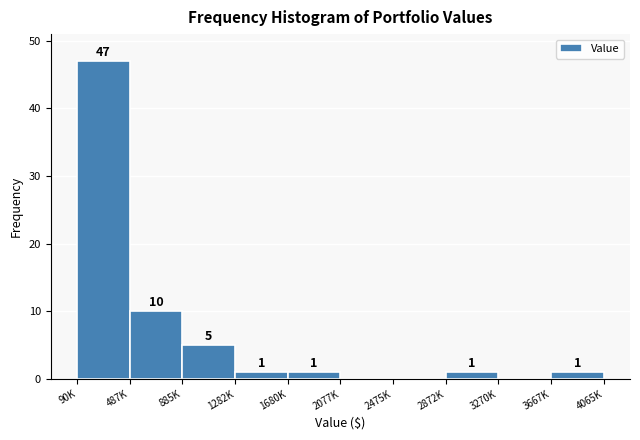

Reading right to left, extract all data points from this chart.

3667K=1	3270K=0	2872K=1	2475K=0	2077K=0	1680K=1	1282K=1	885K=5	487K=10	90K=47